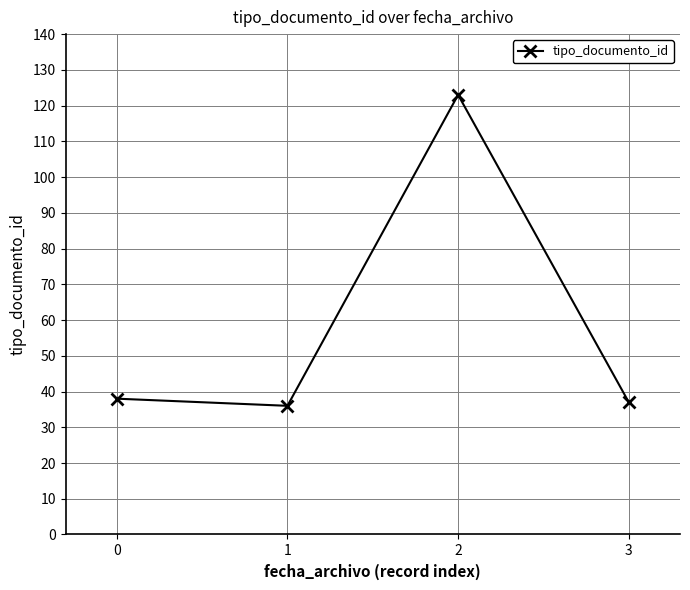

Reading right to left, transcribe all the data shown in this chart.

3=37	2=123	1=36	0=38